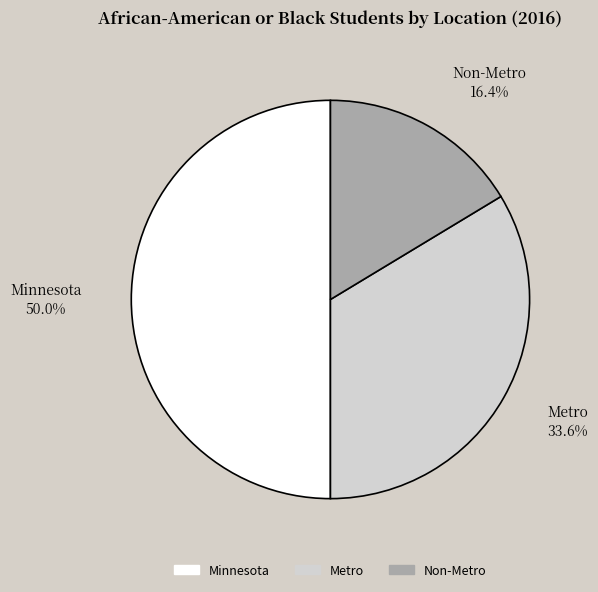

To the nearest percent, what is the difference between the Minnesota and Non-Metro slice percentages?

34%